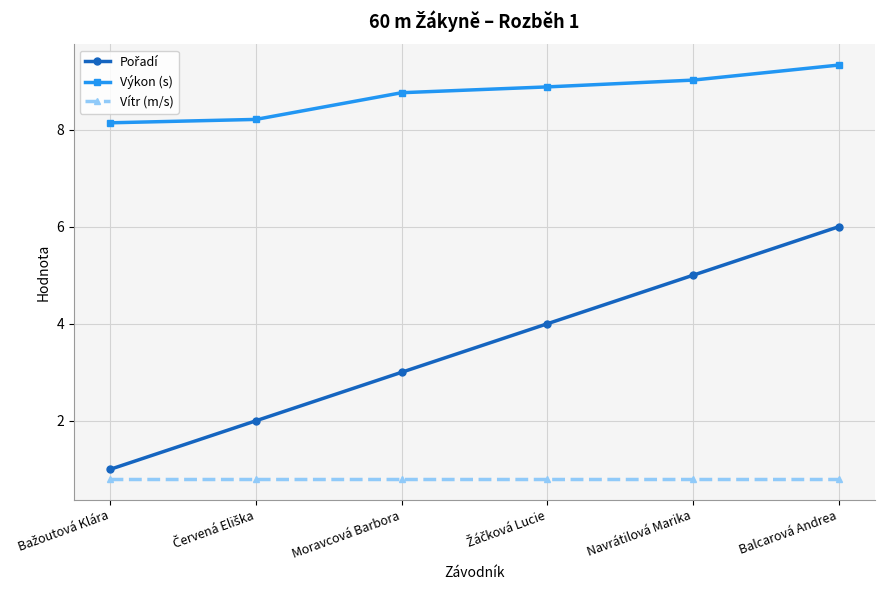

True or false: Výkon (s) and Vítr (m/s) intersect in this chart.

False